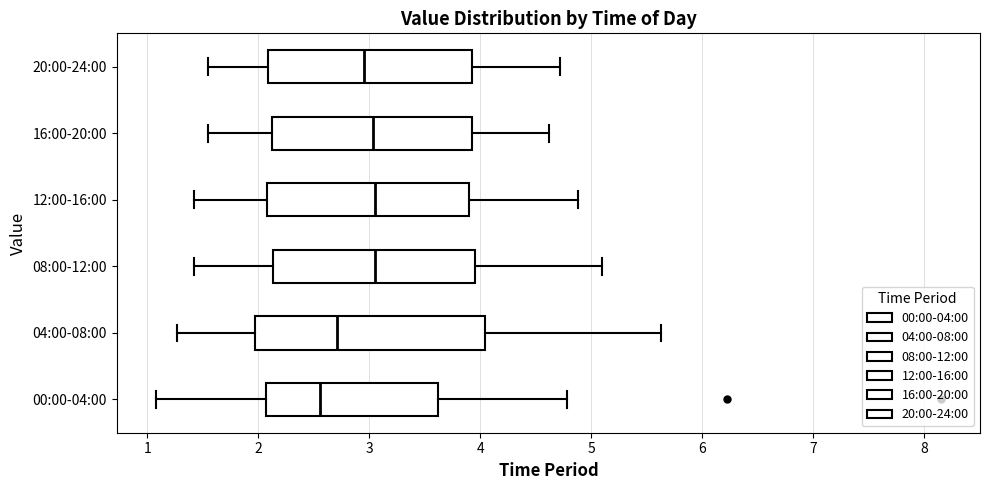

Which box has the furthest to the left median line?

00:00-04:00